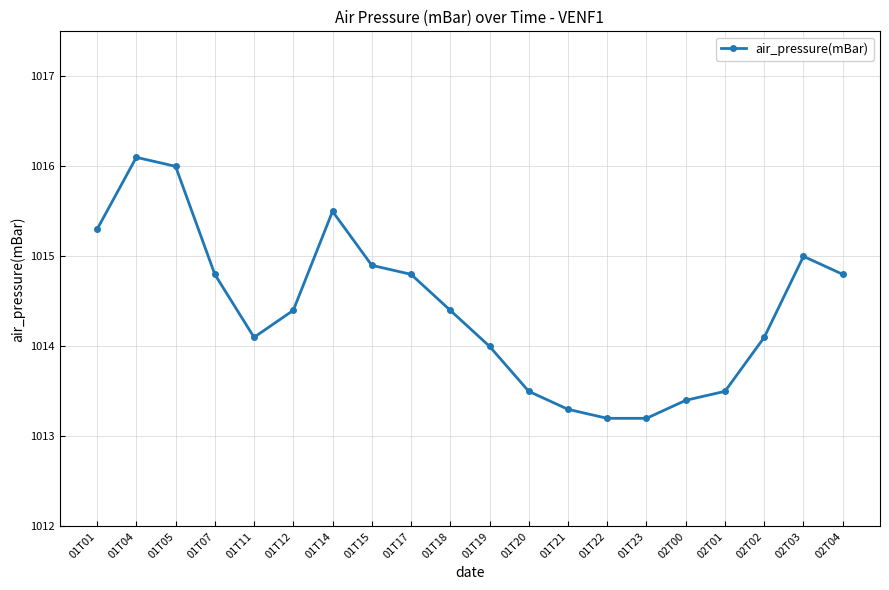

What is the average value?

1014.4